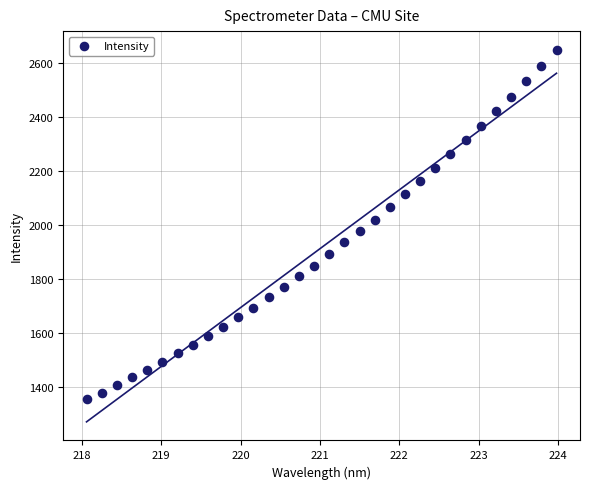

What is the range of Y values (max minus min)?

1294.7